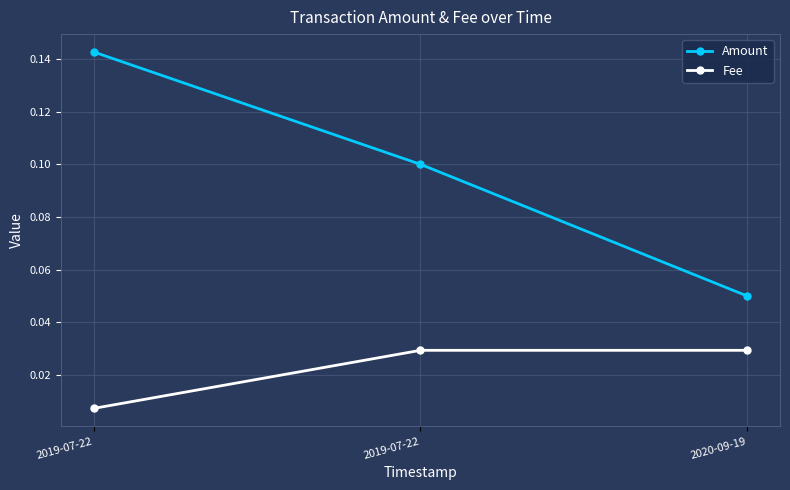

What is the sum of all Amount values?

0.3